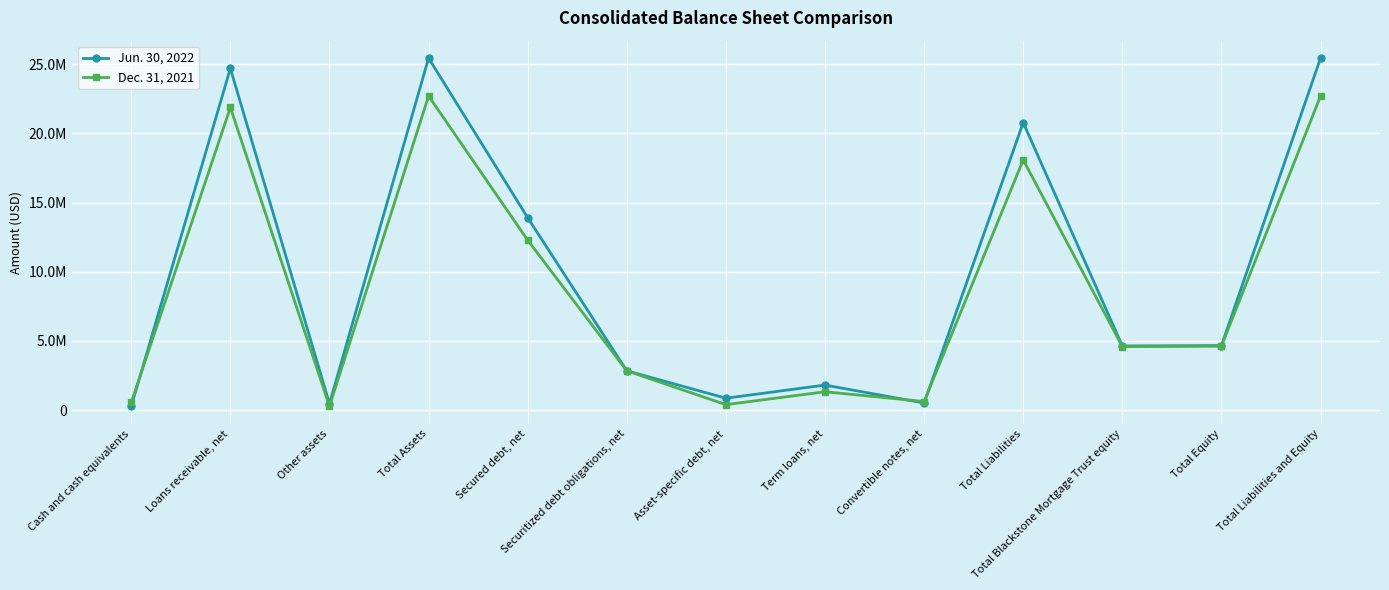

Reading right to left, transcribe all the data shown in this chart.

Jun. 30, 2022: Total Liabilities and Equity=25443247	Total Equity=4662987	Total Blackstone Mortgage Trust equity=4637591	Total Liabilities=20780260	Convertible notes, net=512994	Term loans, net=1809942	Asset-specific debt, net=860007	Securitized debt obligations, net=2841901	Secured debt, net=13905949	Total Assets=25443247	Other assets=461145	Loans receivable, net=24698522	Cash and cash equivalents=283580
Dec. 31, 2021: Total Liabilities and Equity=22703289	Total Equity=4618711	Total Blackstone Mortgage Trust equity=4588187	Total Liabilities=18084578	Convertible notes, net=619876	Term loans, net=1327406	Asset-specific debt, net=393824	Securitized debt obligations, net=2838062	Secured debt, net=12280042	Total Assets=22703289	Other assets=273797	Loans receivable, net=21878338	Cash and cash equivalents=551154